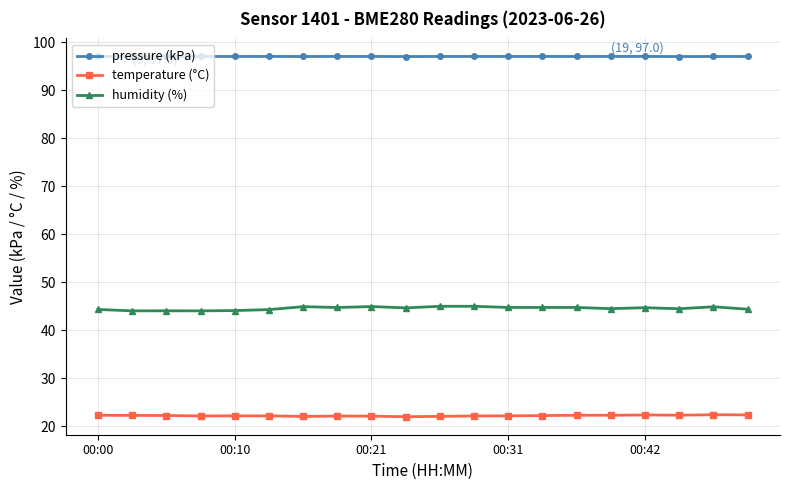

List the series in order of their peak value, lowest first.

temperature (°C), humidity (%), pressure (kPa)